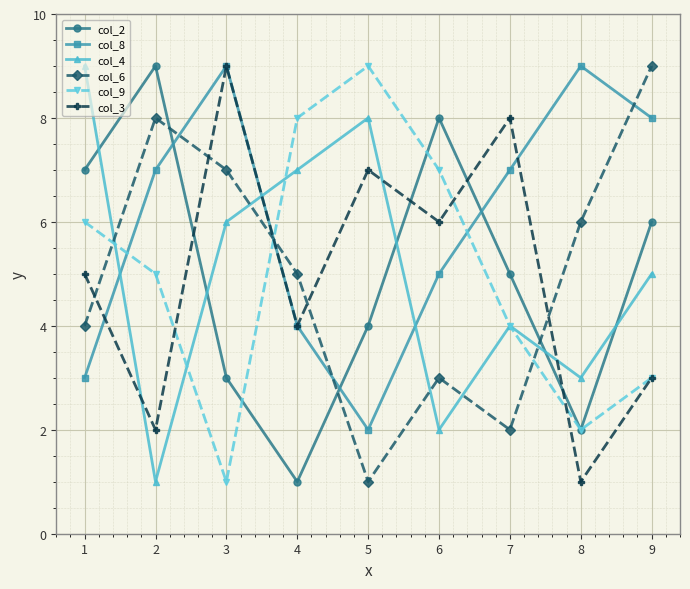

The col_9 series shows 2 at 3. True or false?

False